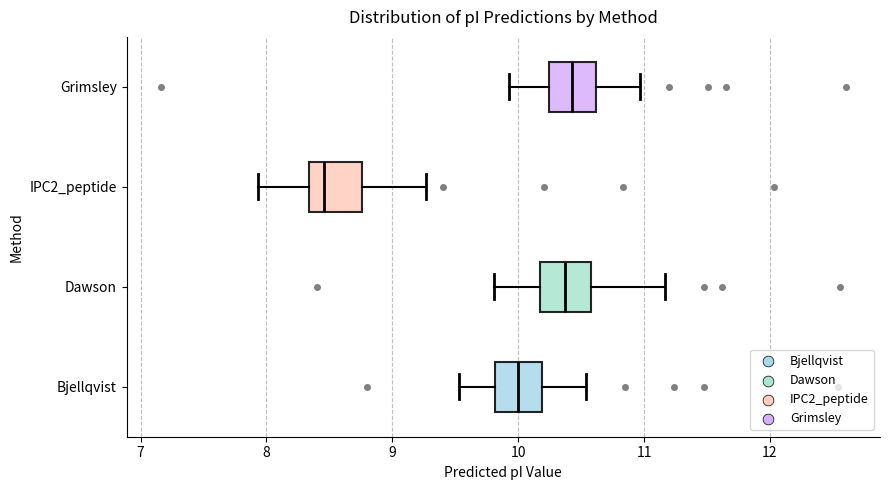

Reading bottom to top, read every box against the x-axis: the position of its median line, the range the box covers, and the ends of its whiskers. The values are not printed on the chart, so give them approximately, as read against the axis.

Bjellqvist: median 10.0, box 9.8 to 10.2, whiskers 9.5 to 10.5
Dawson: median 10.4, box 10.2 to 10.6, whiskers 9.8 to 11.2
IPC2_peptide: median 8.5, box 8.3 to 8.8, whiskers 7.9 to 9.3
Grimsley: median 10.4, box 10.2 to 10.6, whiskers 9.9 to 11.0